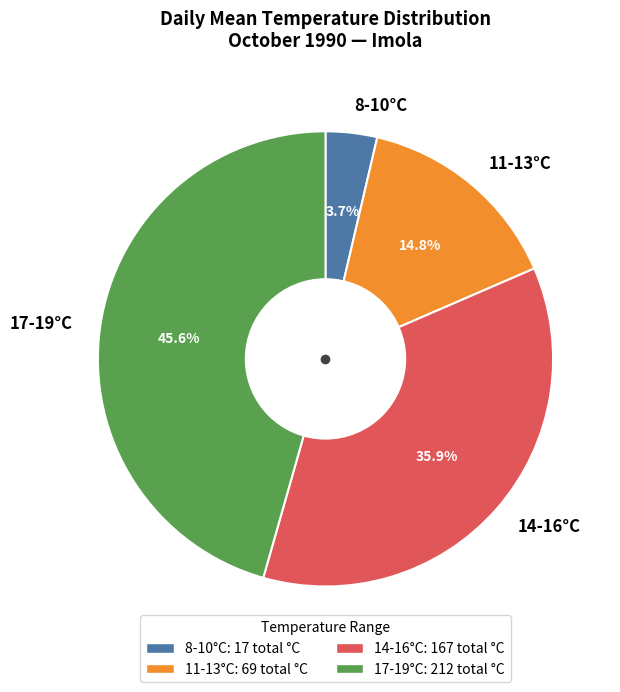

Rank the categories by value from lowest to highest.

8-10°C, 11-13°C, 14-16°C, 17-19°C